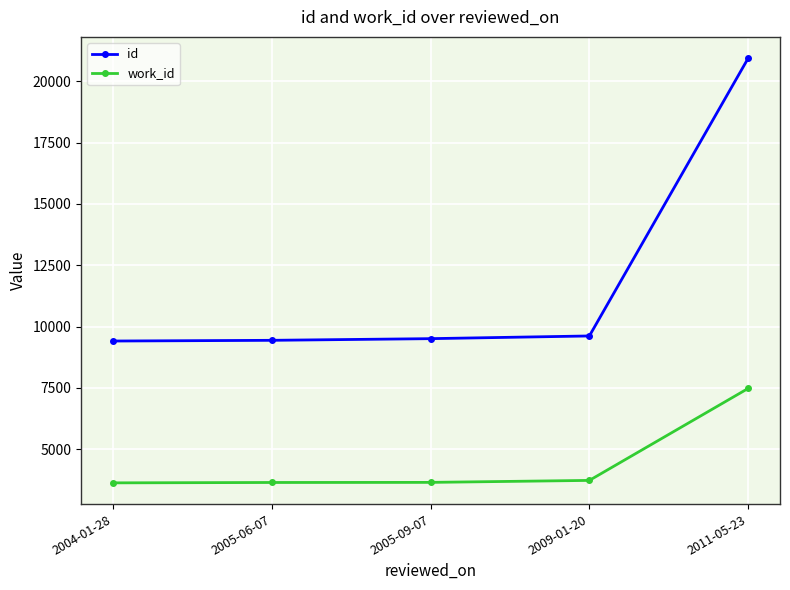

True or false: work_id and id intersect in this chart.

False